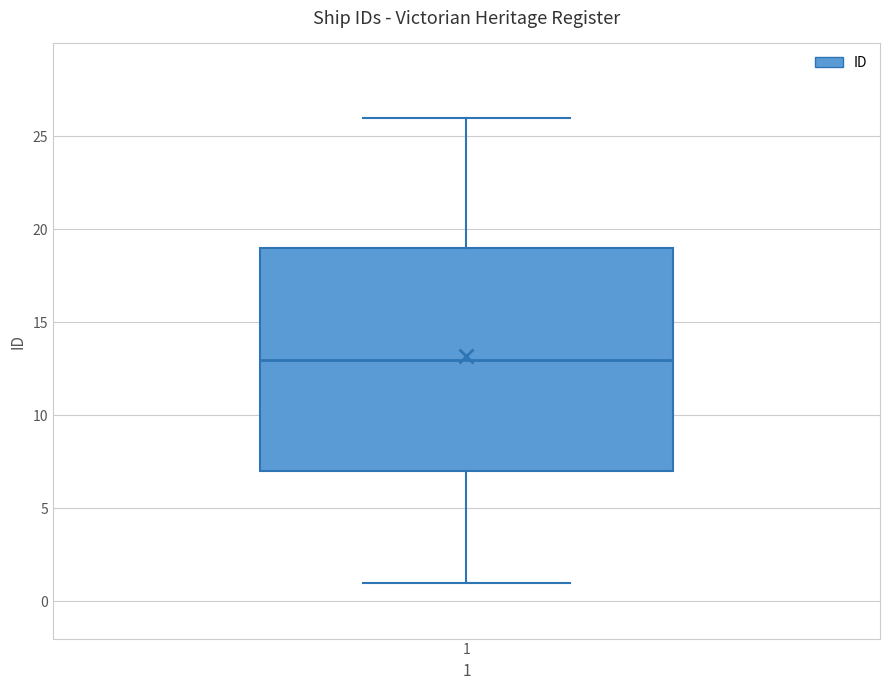

Transcribe this box plot: give where the median line is, the range the box spans, and where the two whiskers end, as read against the y-axis. The values are not printed on the chart, so give them approximately, as read against the axis.

median 13, box 7 to 19, whiskers 1 to 26